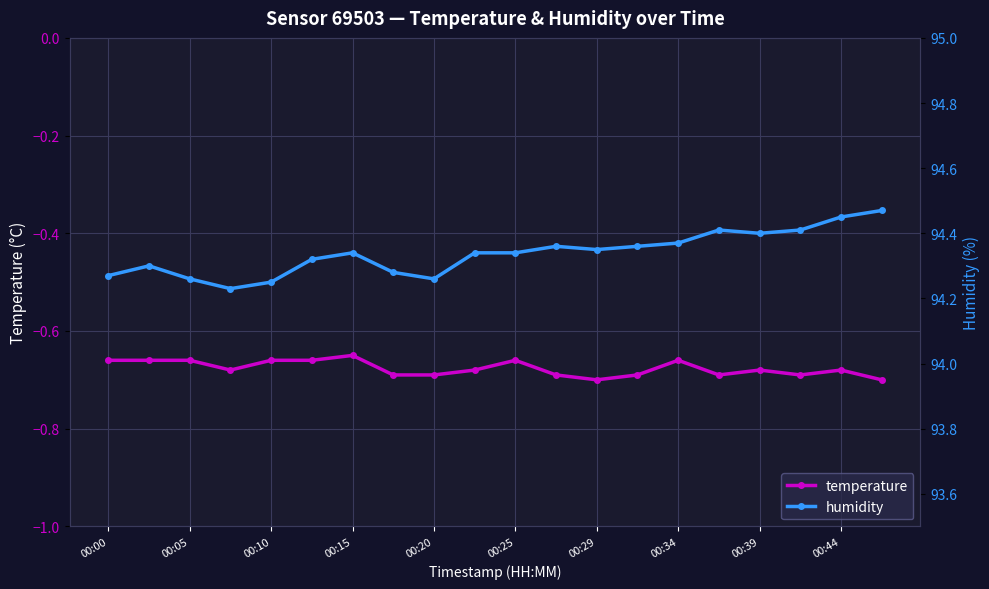

The temperature series shows -0.7 at 00:29. True or false?

True